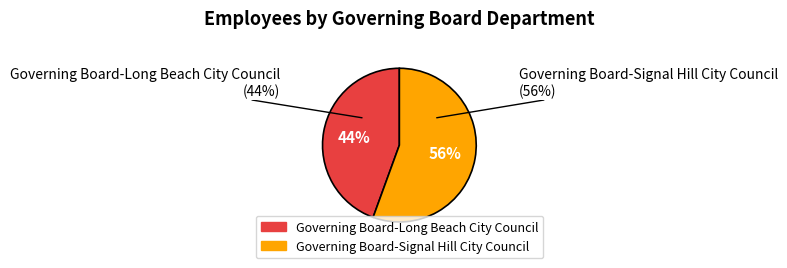

How many segments does this pie chart have?

2